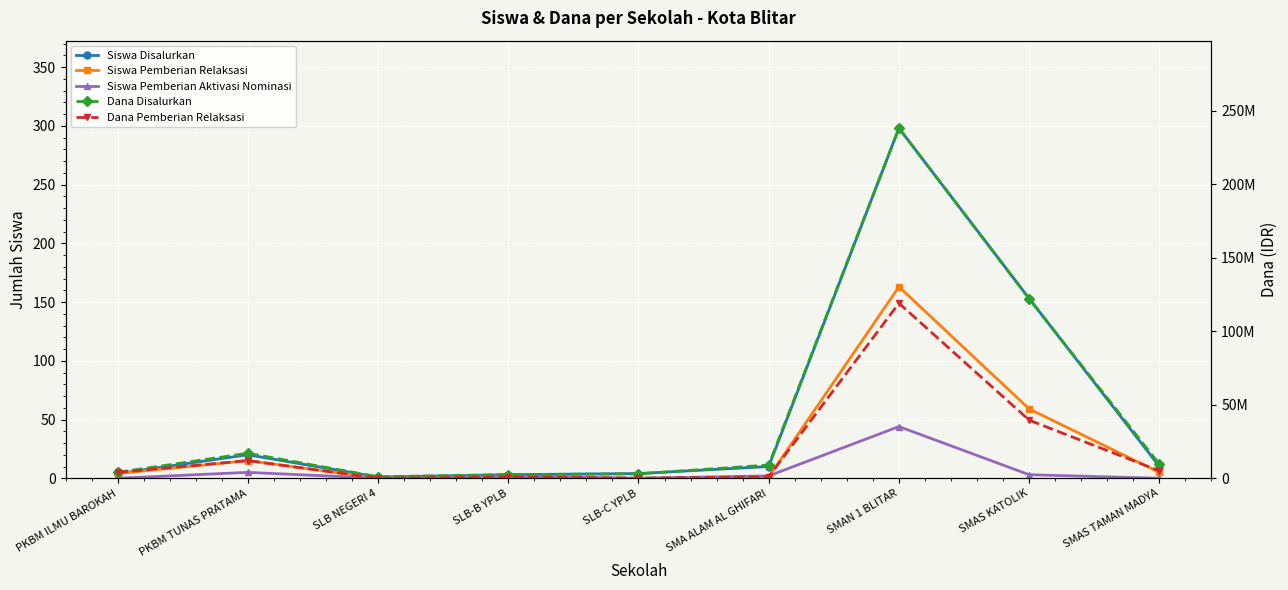

True or false: Siswa Pemberian Relaksasi has a value of 0 at SLB-C YPLB.

True